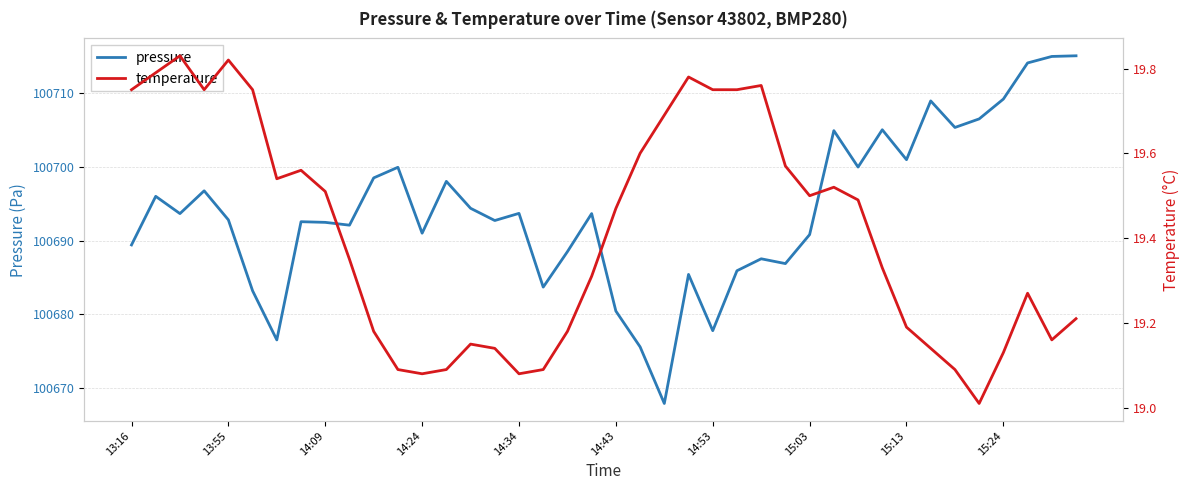

Is it true that pressure equals 64416.3 at 14:09?

False